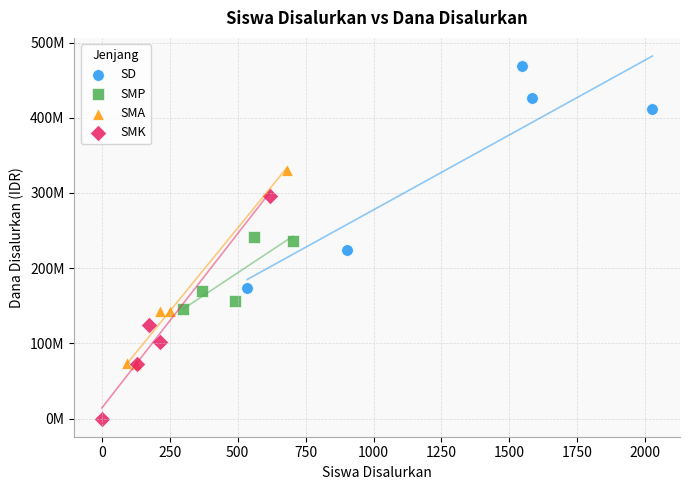

What are all the series names shown in the legend?

SD, SMP, SMA, SMK